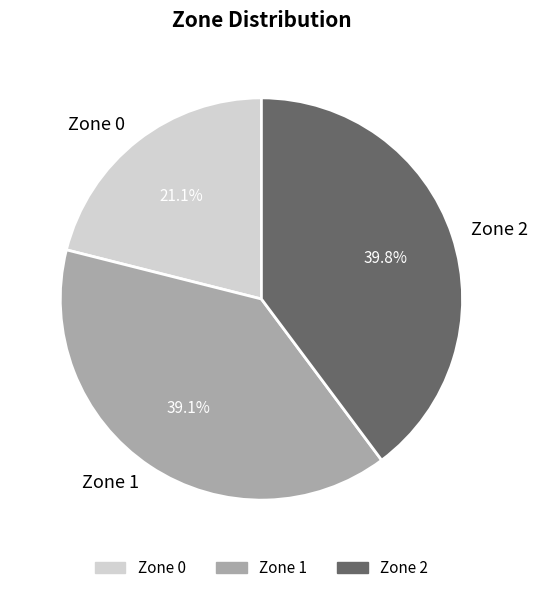

Rank the categories by value from highest to lowest.

Zone 2, Zone 1, Zone 0